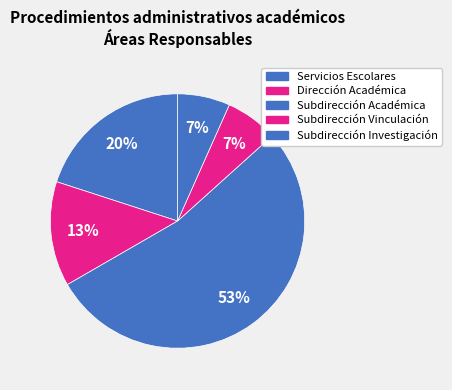

How many slices are in this pie chart?

5